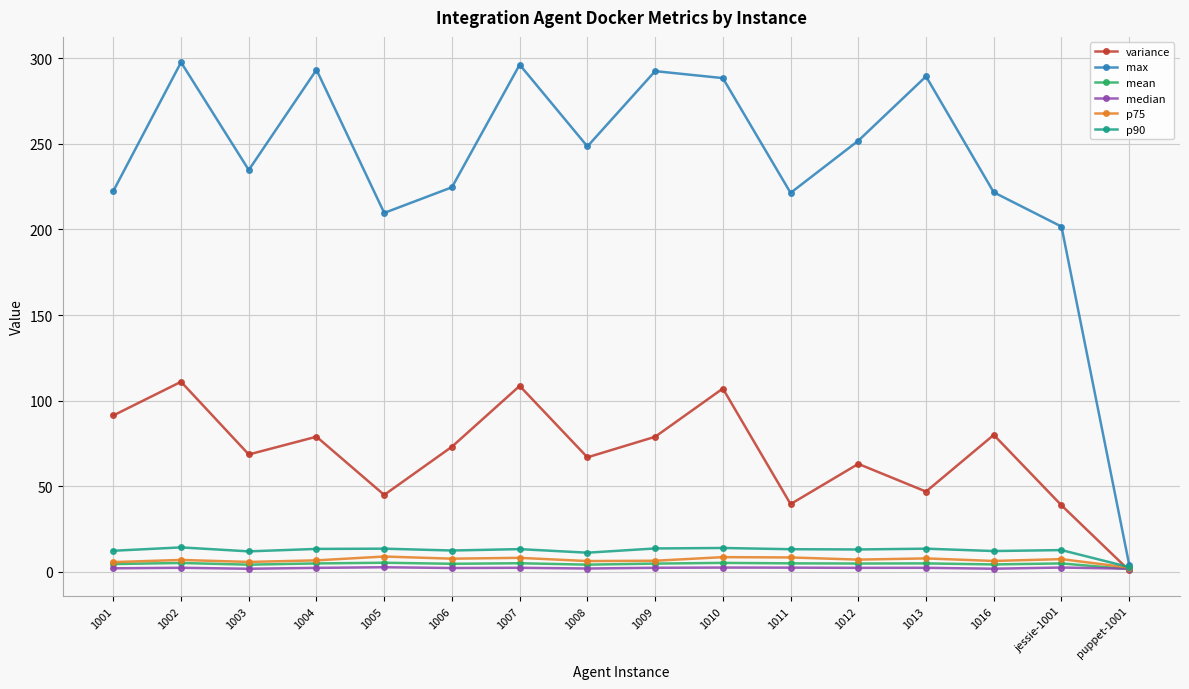

Read the p90 value at 1006.

12.5